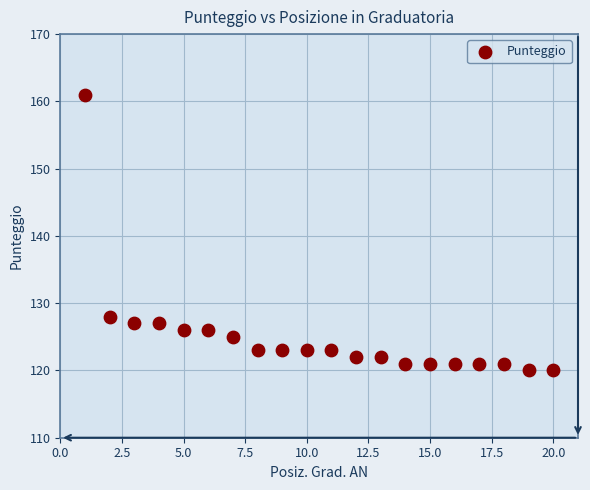

What is the range of X values (max minus min)?

19